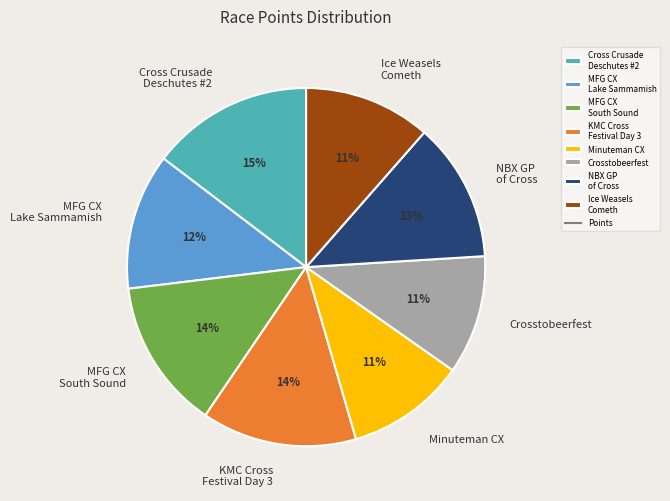

What is the largest slice in the pie chart?

Cross Crusade Deschutes #2